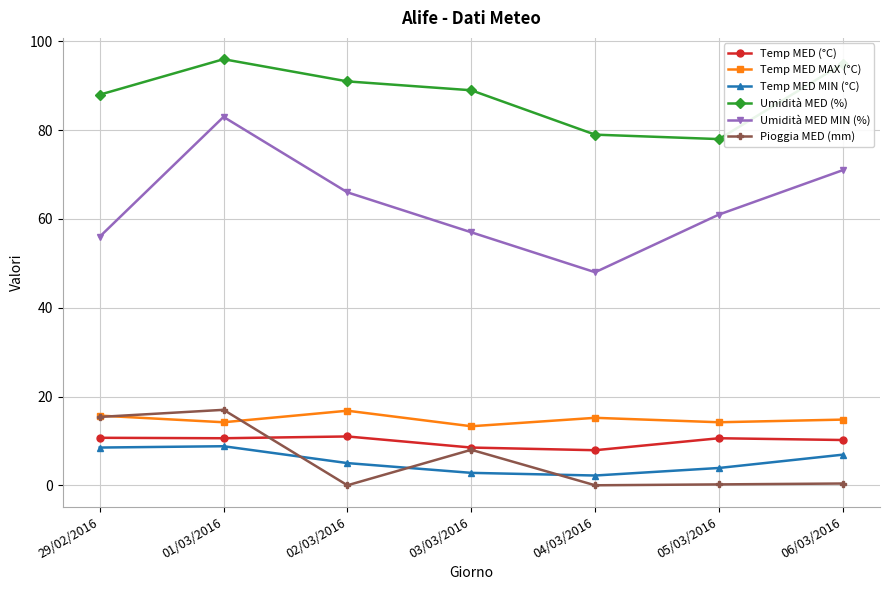

Is the value of Temp MED MIN (°C) at 01/03/2016 greater than the value of Temp MED (°C) at 05/03/2016?

No